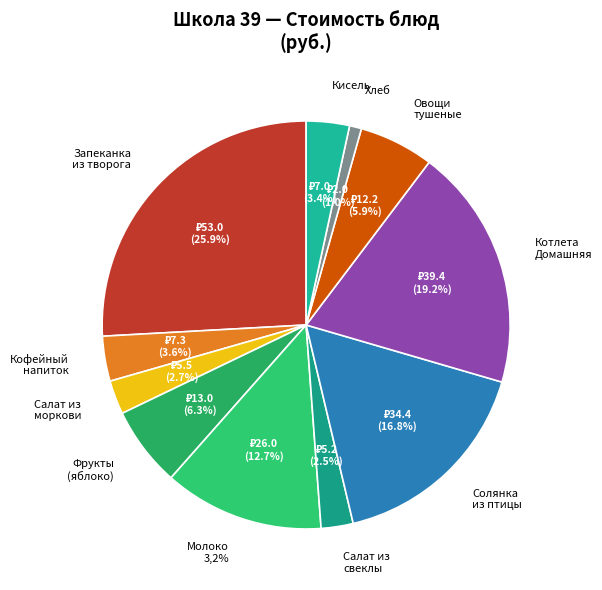

Combined, do Котлета Домашняя and Хлеб account for over 50%?

No